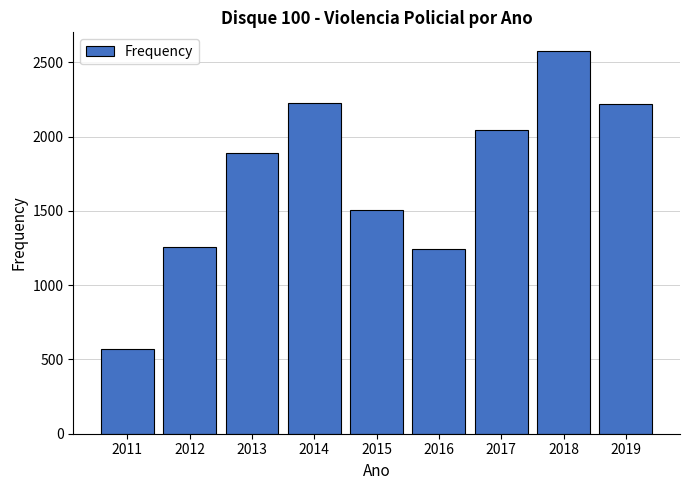

What is the value of the 5th bar from the left?

1506